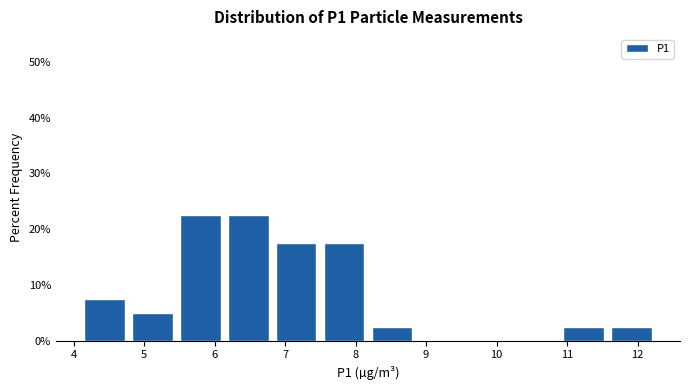

What is the height of the bar covering 5.5 to 6.1 on the x-axis? Neither the bar edges nor the heights are printed on the chart, so give them approximately, as read against the axes.

23